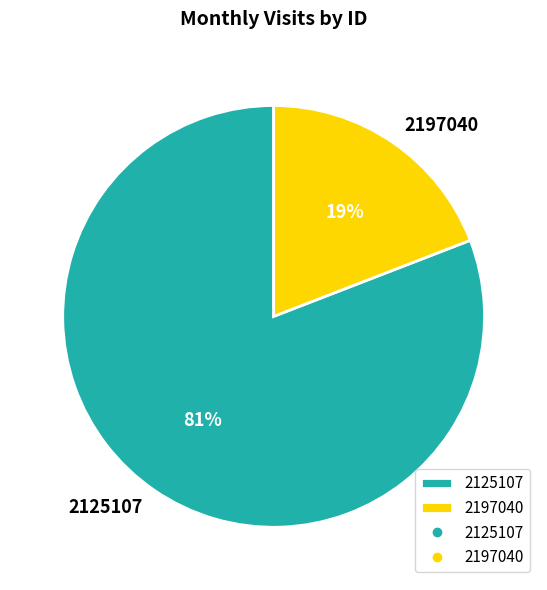

Does 2197040 account for over 50% of the chart?

No